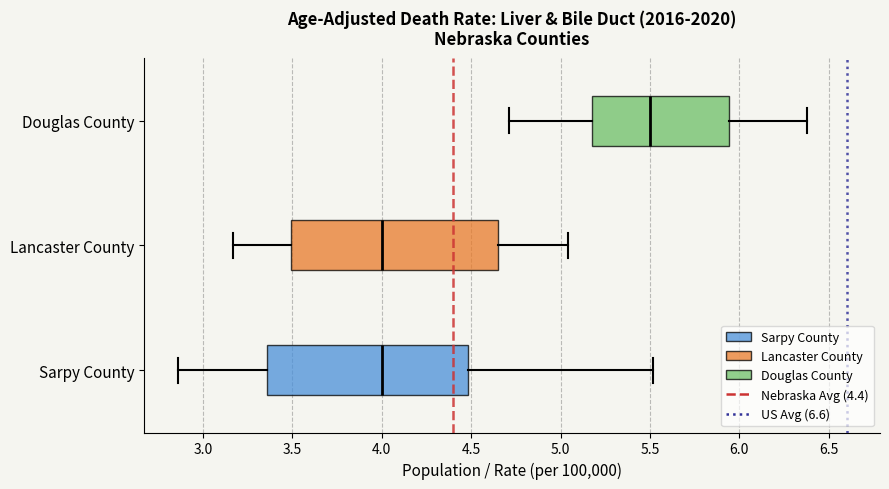

Which box's median line is the furthest to the right?

Douglas County